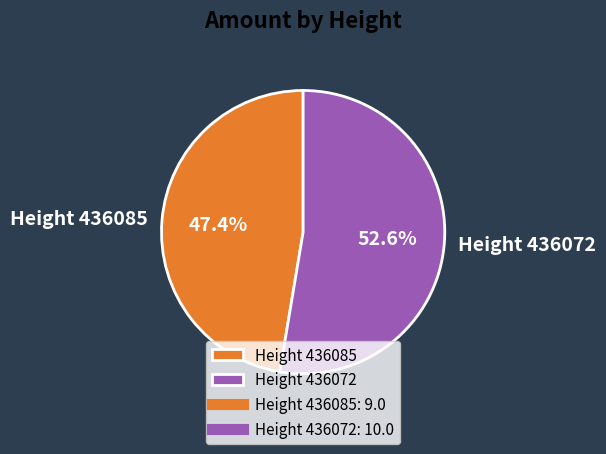

Combined, do Height 436072 and Height 436085 account for over 50%?

Yes